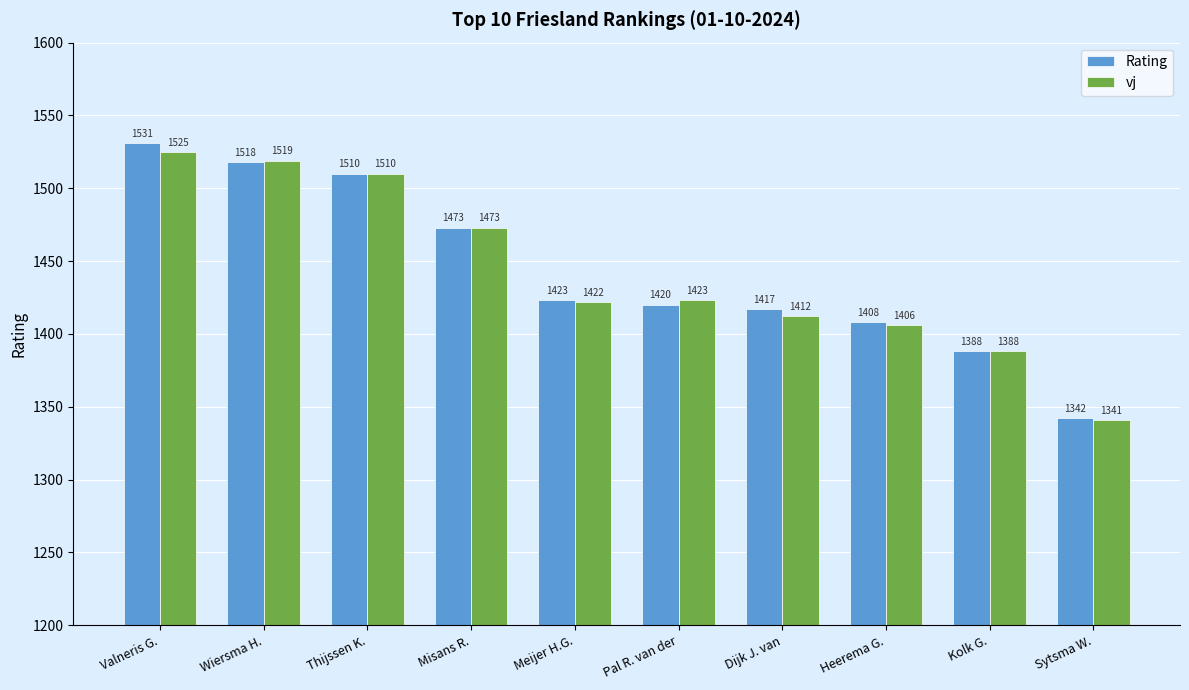

What is the difference between the Rating values at Wiersma H. and Heerema G.?

110